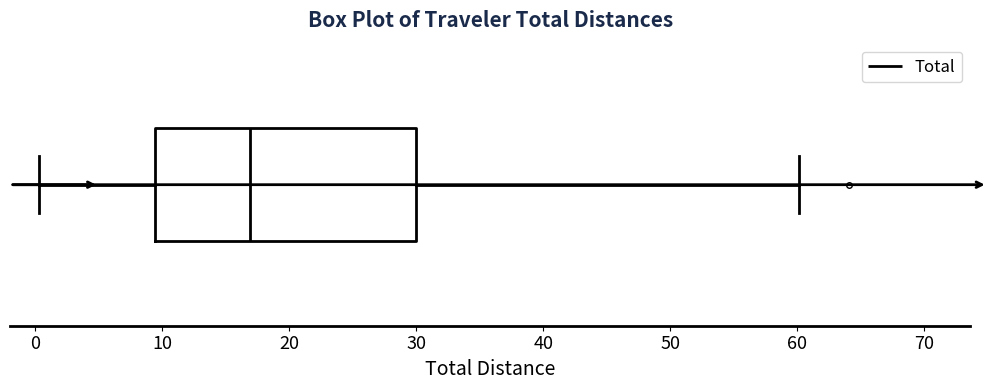

Where is the right edge of the box on the x-axis? The values are not printed on the chart, so give them approximately, as read against the axis.

30